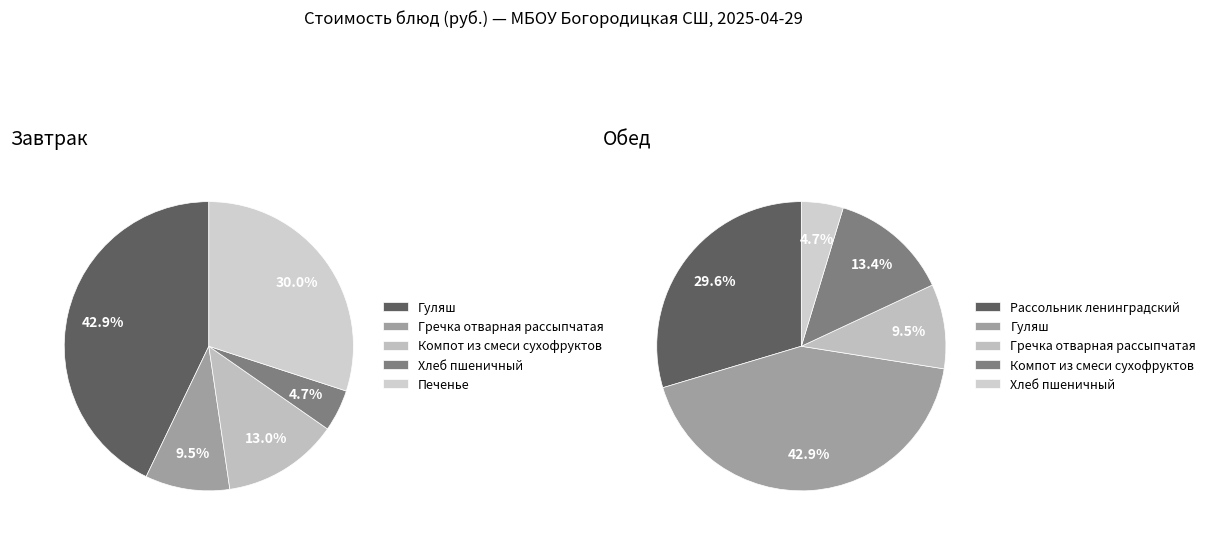

Which has a higher value, Компот из смеси сухофруктов or Гречка отварная рассыпчатая?

Компот из смеси сухофруктов